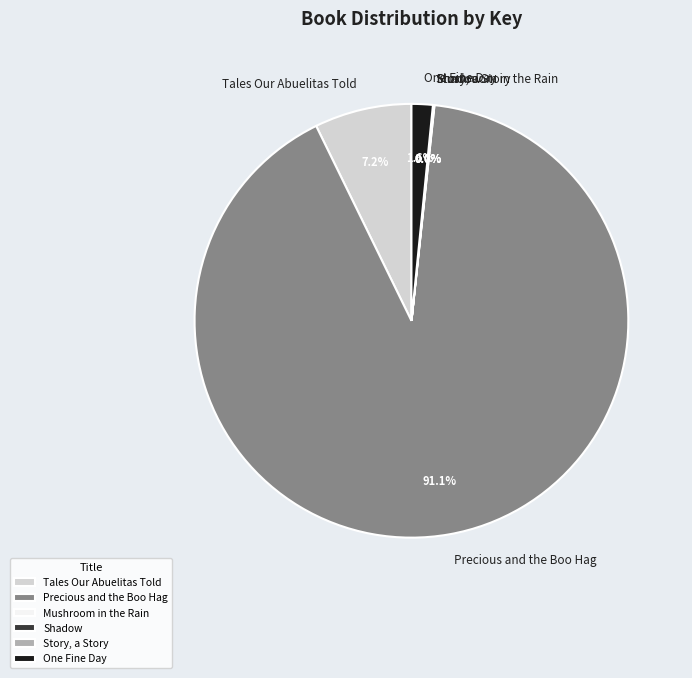

Which category accounts for the majority?

Precious and the Boo Hag